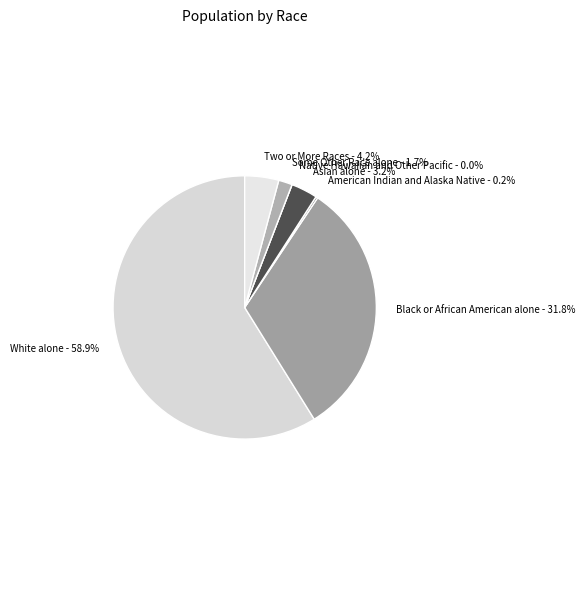

The Asian alone slice represents 12% of the pie. True or false?

False